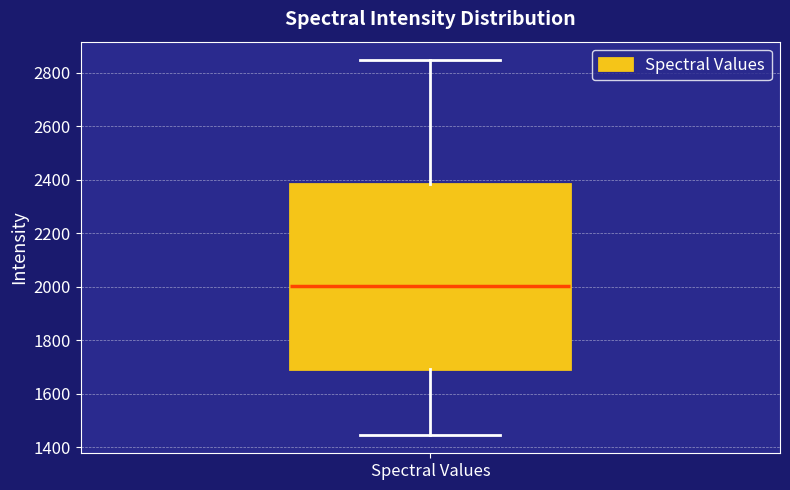

Transcribe this box plot: give where the median line is, the range the box spans, and where the two whiskers end, as read against the y-axis. The values are not printed on the chart, so give them approximately, as read against the axis.

median 2000, box 1700 to 2380, whiskers 1440 to 2840